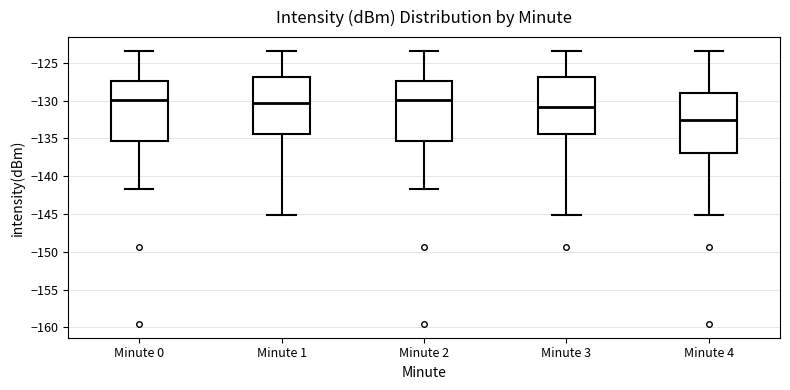

Where is the lower edge of the box for Minute 3 on the y-axis? The values are not printed on the chart, so give them approximately, as read against the axis.

-134.5